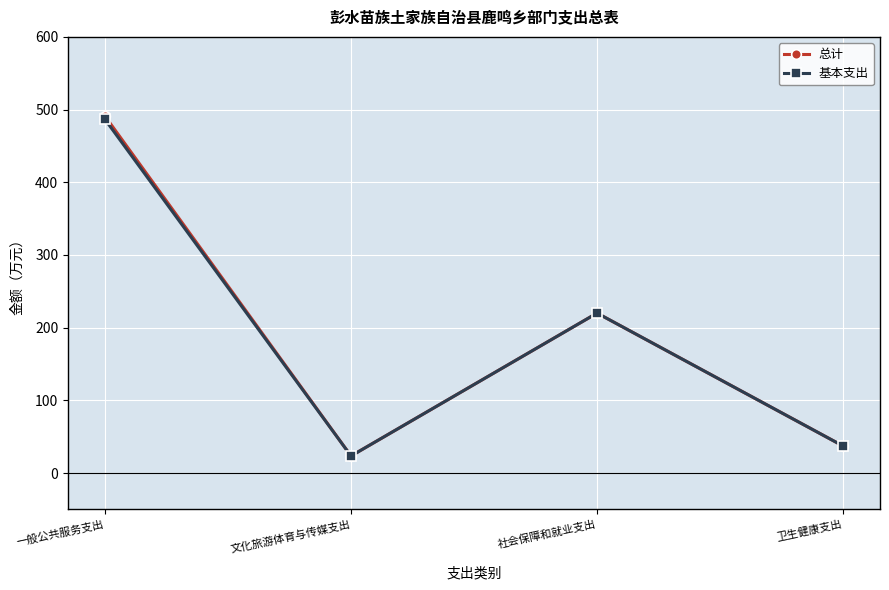

Reading left to right, list all the values displayed in this chart.

总计: 一般公共服务支出=491.0	文化旅游体育与传媒支出=23.5	社会保障和就业支出=220.0	卫生健康支出=37.2
基本支出: 一般公共服务支出=486.5	文化旅游体育与传媒支出=23.5	社会保障和就业支出=220.0	卫生健康支出=37.2